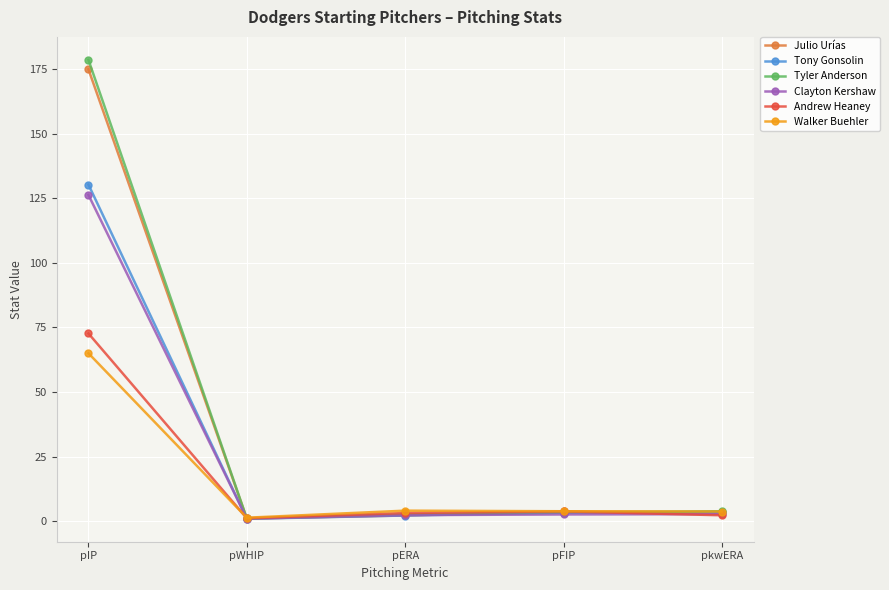

Between pIP and pERA, which series saw the biggest shift?

Tyler Anderson